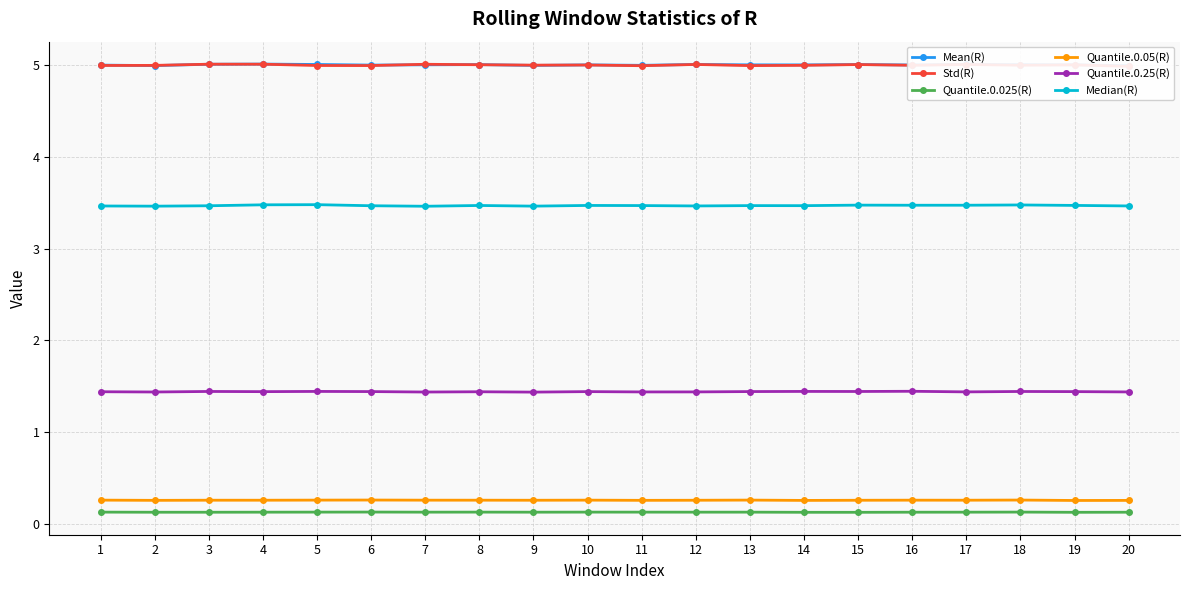

Where is Std(R) nearest to the value 4?

20